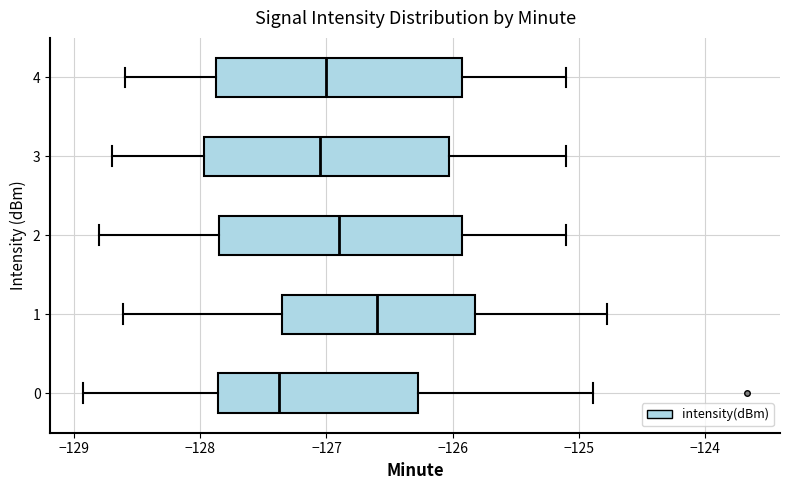

Reading bottom to top, read every box against the x-axis: the position of its median line, the range the box covers, and the ends of its whiskers. The values are not printed on the chart, so give them approximately, as read against the axis.

0: median -127.4, box -127.9 to -126.3, whiskers -128.9 to -124.9
1: median -126.6, box -127.3 to -125.8, whiskers -128.6 to -124.8
2: median -126.9, box -127.8 to -125.9, whiskers -128.8 to -125.1
3: median -127.0, box -128.0 to -126.0, whiskers -128.7 to -125.1
4: median -127.0, box -127.9 to -125.9, whiskers -128.6 to -125.1